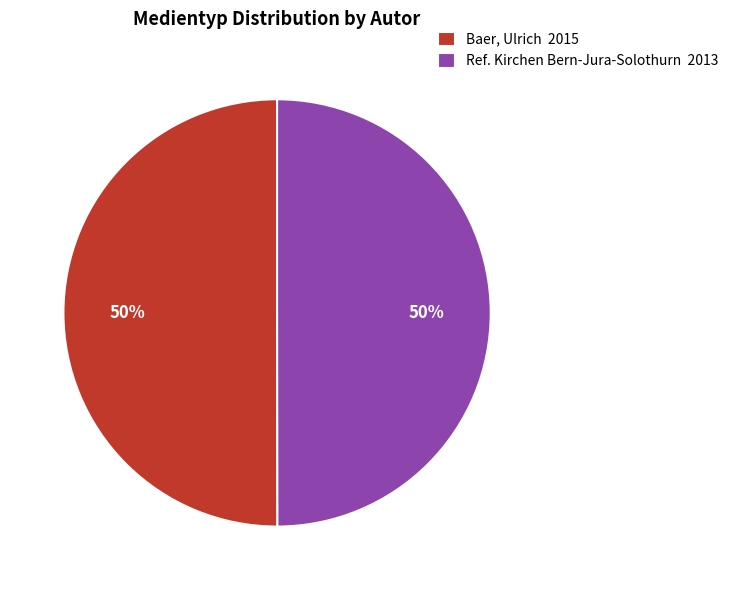

Approximately how many times larger is the value at Baer, Ulrich 2015 compared to Ref. Kirchen Bern-Jura-Solothurn 2013?

1.0